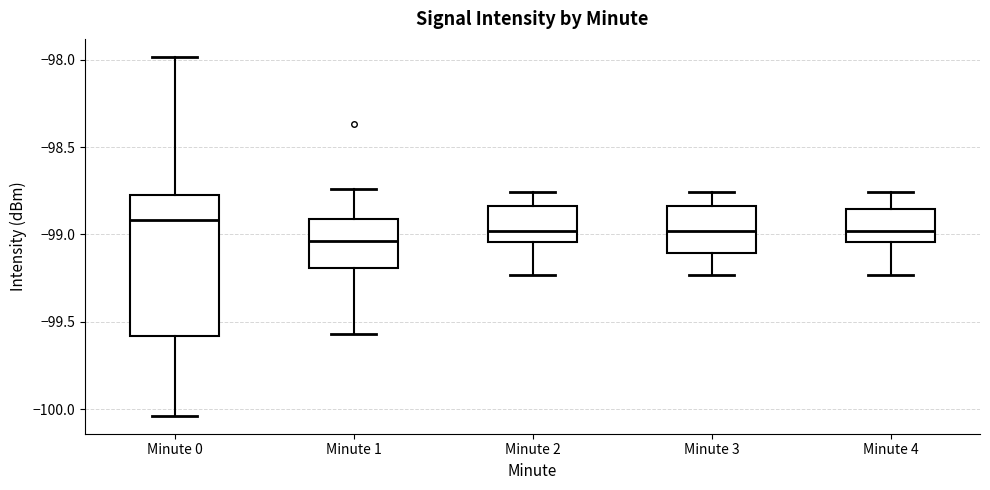

Which box is the tallest, from its lower edge to its upper edge?

Minute 0